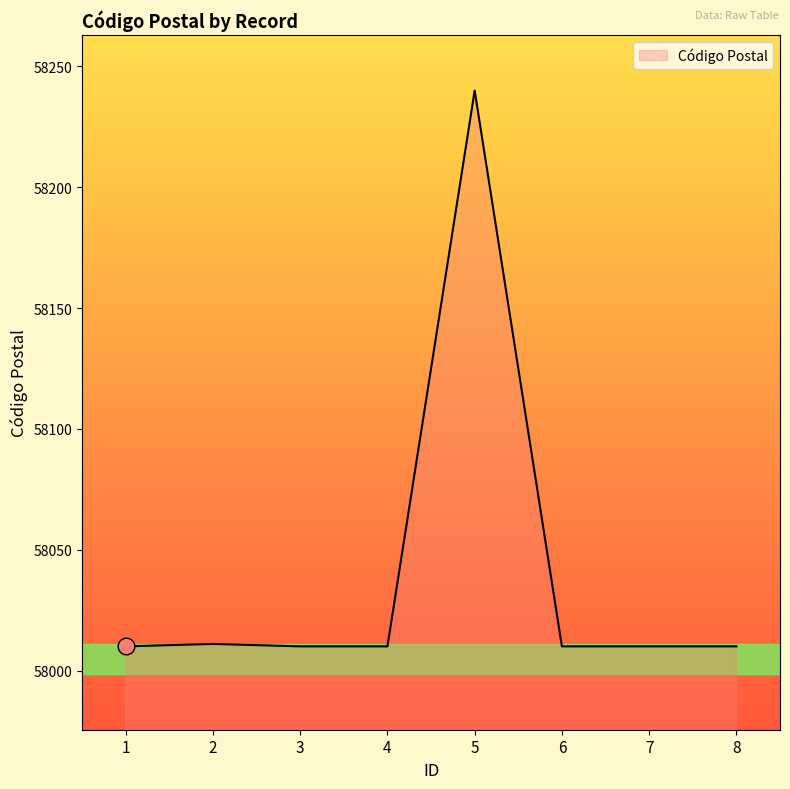

Is it true that the value at 1 is 87611?

False